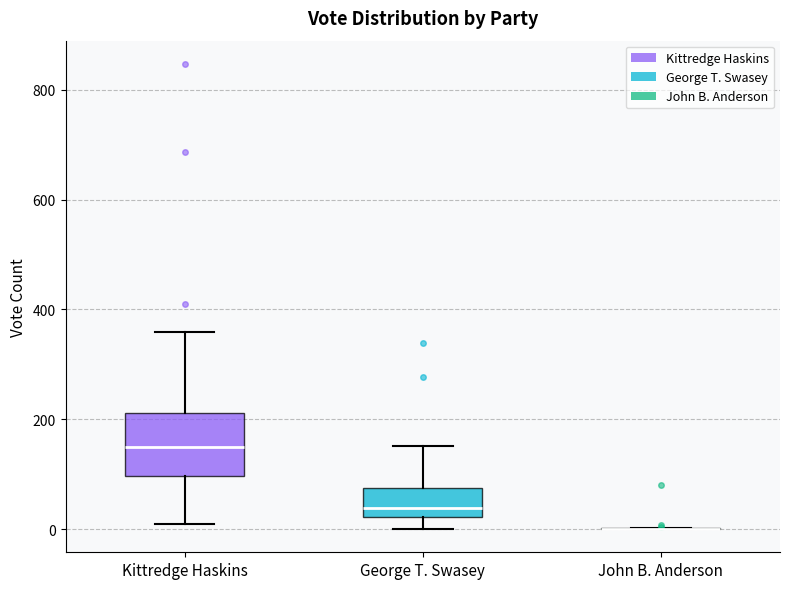

Comparing the boxes themselves (not the whiskers), which one is the tallest?

Kittredge Haskins